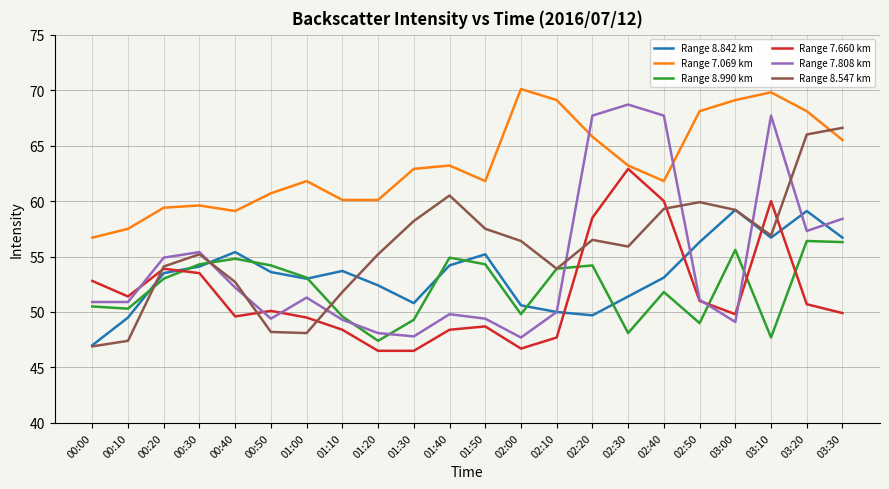

Does the chart display data point markers on the line(s)?

No